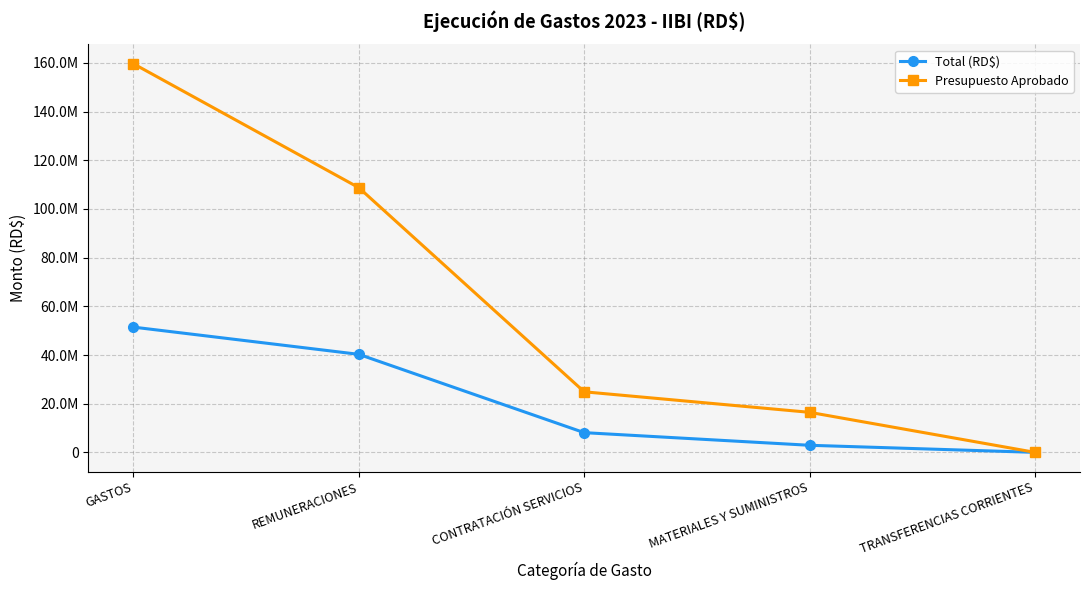

What are all the series names shown in the legend?

Total (RD$), Presupuesto Aprobado